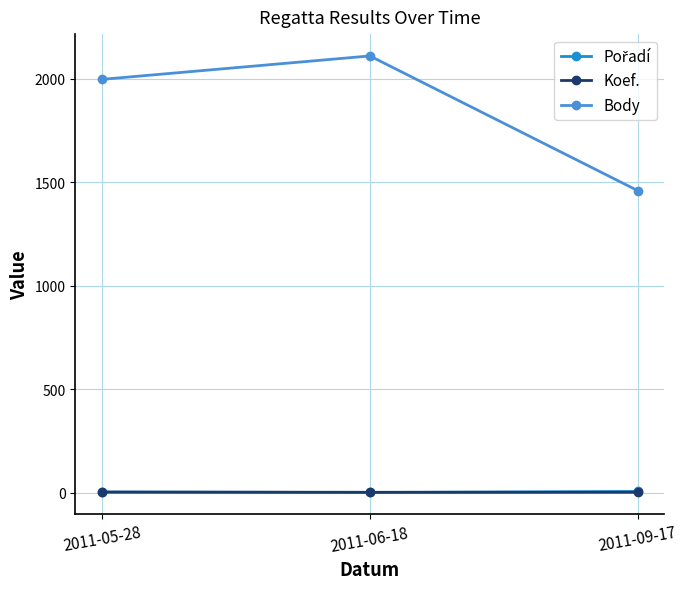

What is the total value across all series at 2011-06-18?

2114